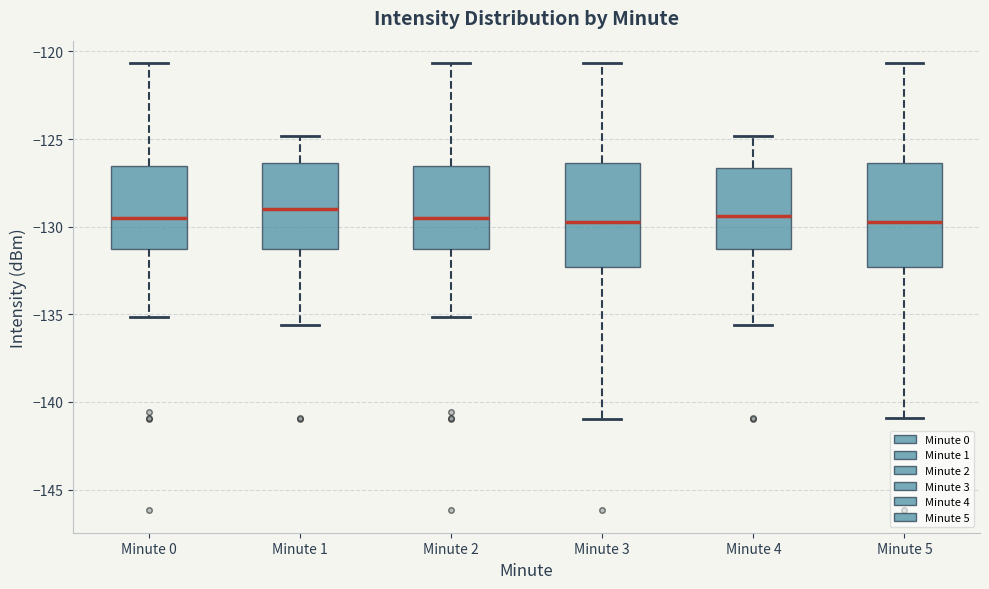

Where does the lower whisker of the box for Minute 3 end on the y-axis? The values are not printed on the chart, so give them approximately, as read against the axis.

-141.0